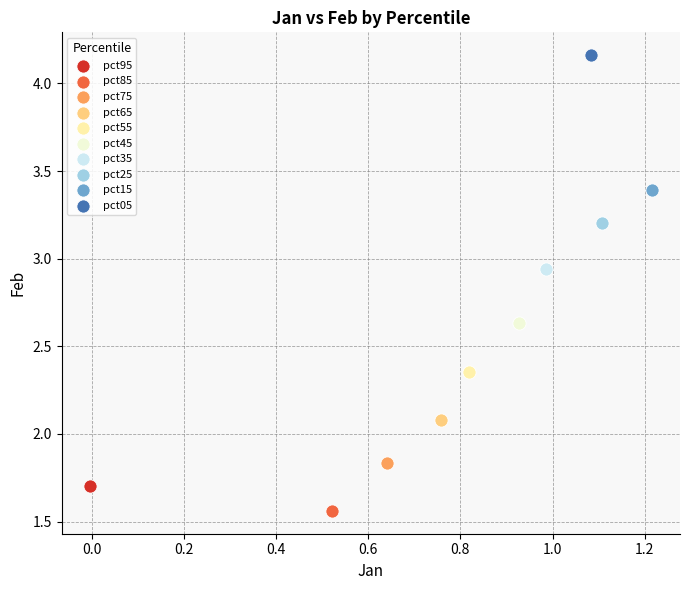

Which series reaches the maximum Y coordinate?

pct05